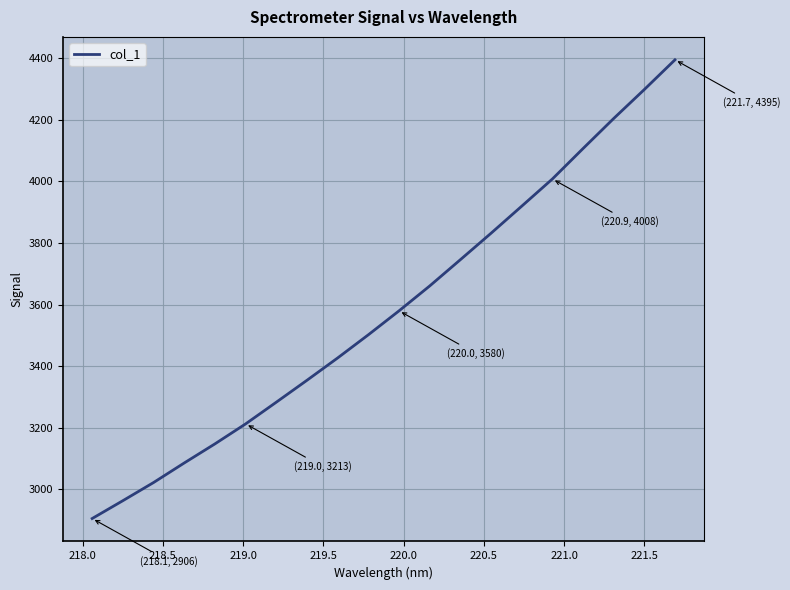

What is the greatest value displayed?

4395.1